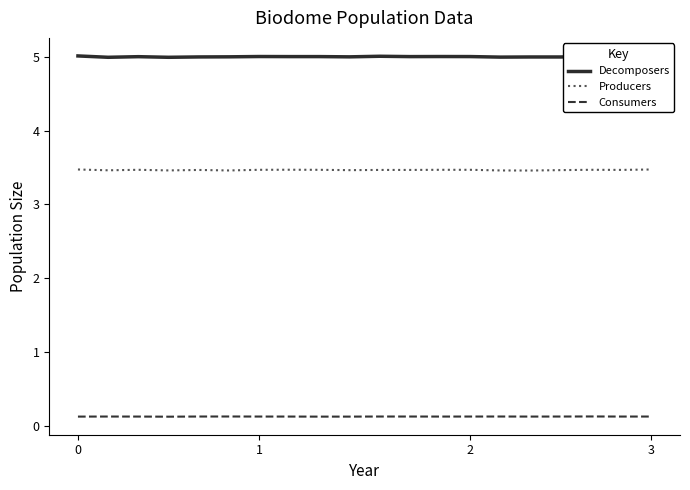

True or false: Consumers and Producers cross at least once.

False